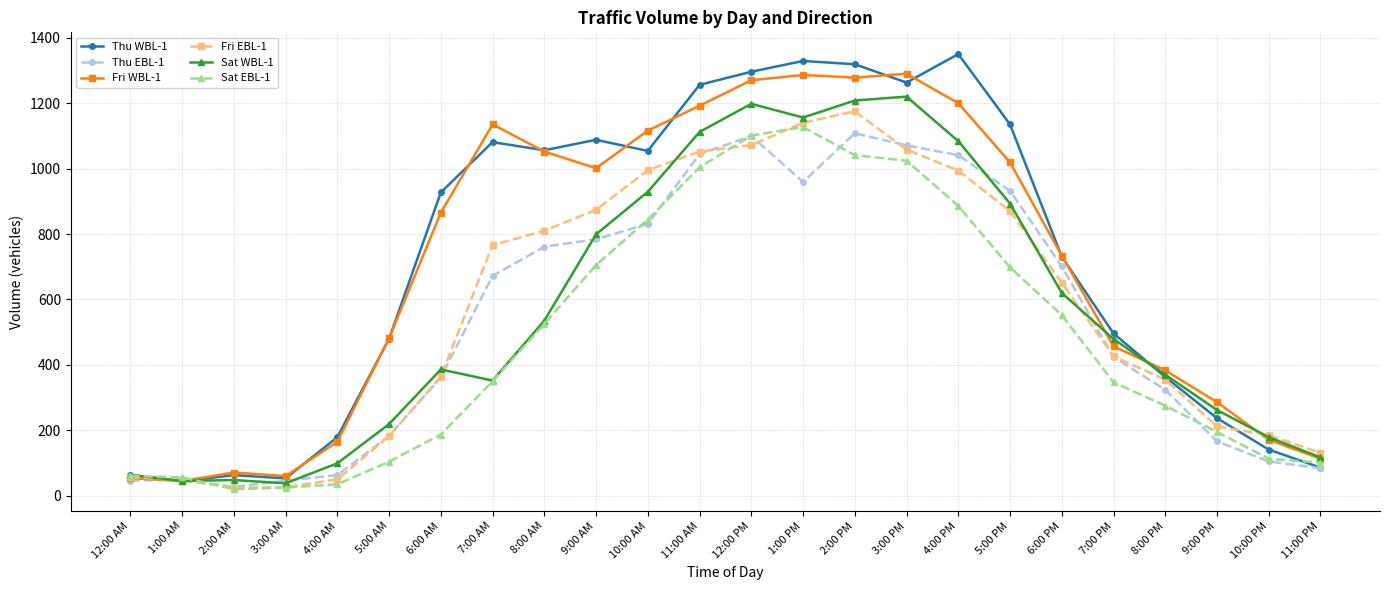

Does the chart display data point markers on the line(s)?

Yes